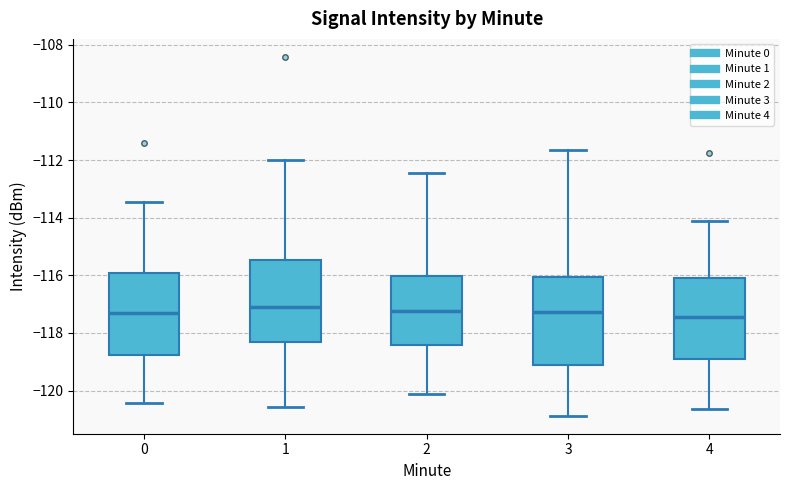

Where is the lower edge of the box at x = 0 on the y-axis? The values are not printed on the chart, so give them approximately, as read against the axis.

-118.8